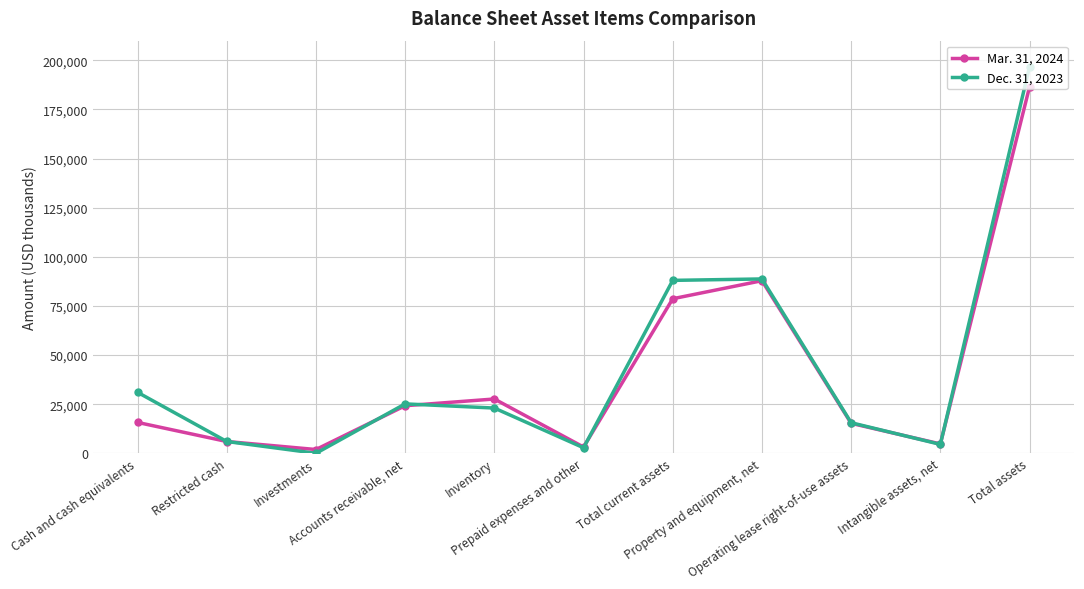

Does the chart display data point markers on the line(s)?

Yes